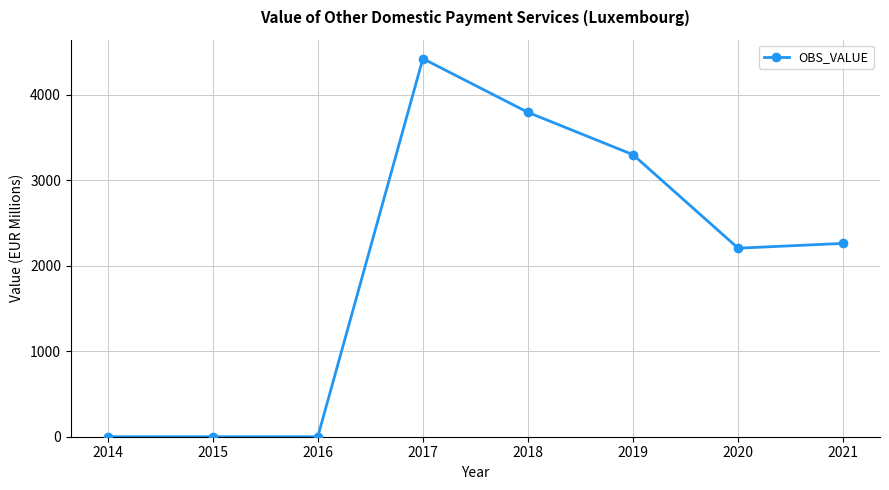

What is the change in value from 2014 to 2019?

+3298.0